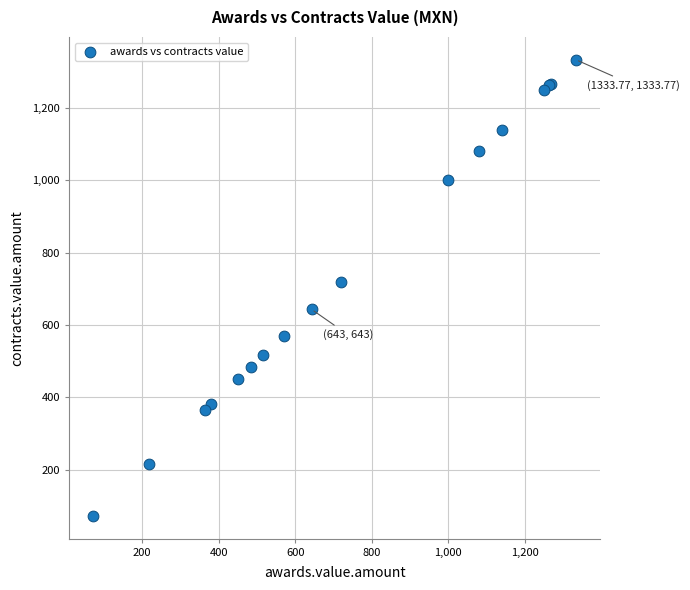

What Y value in the scatter plot is closest to 702?

720.0